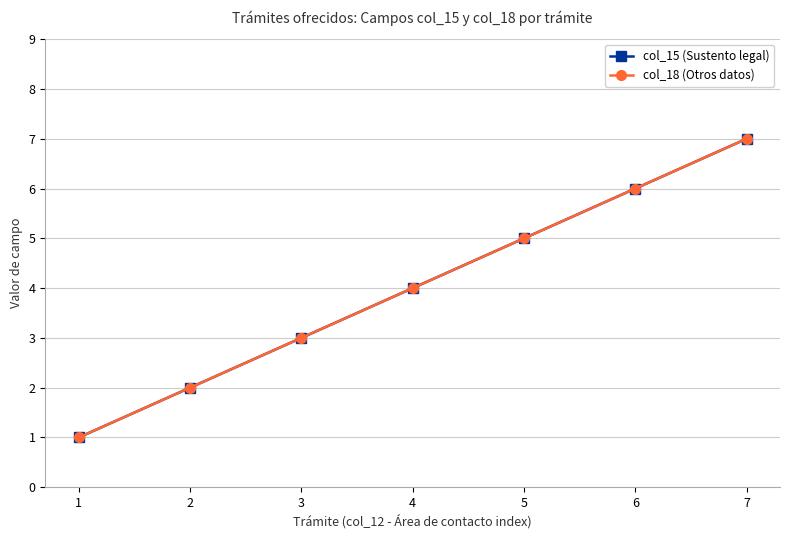

What is the value of the col_18 (Otros datos) point at the 3rd from the left?

3